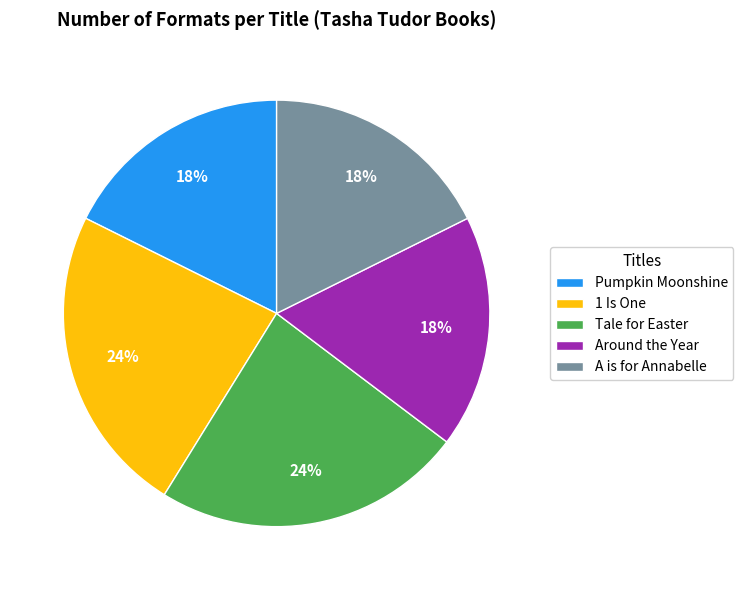

Count the number of slices in the pie.

5